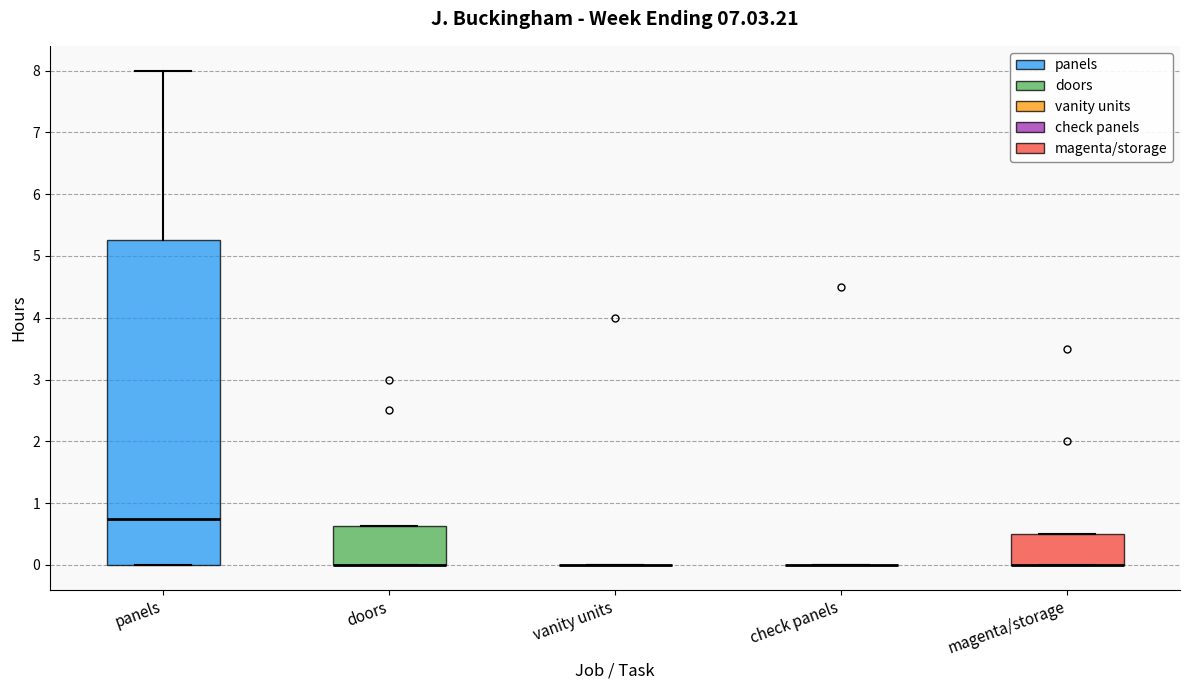

Where does the median line of the box for panels sit on the y-axis? The values are not printed on the chart, so give them approximately, as read against the axis.

0.8